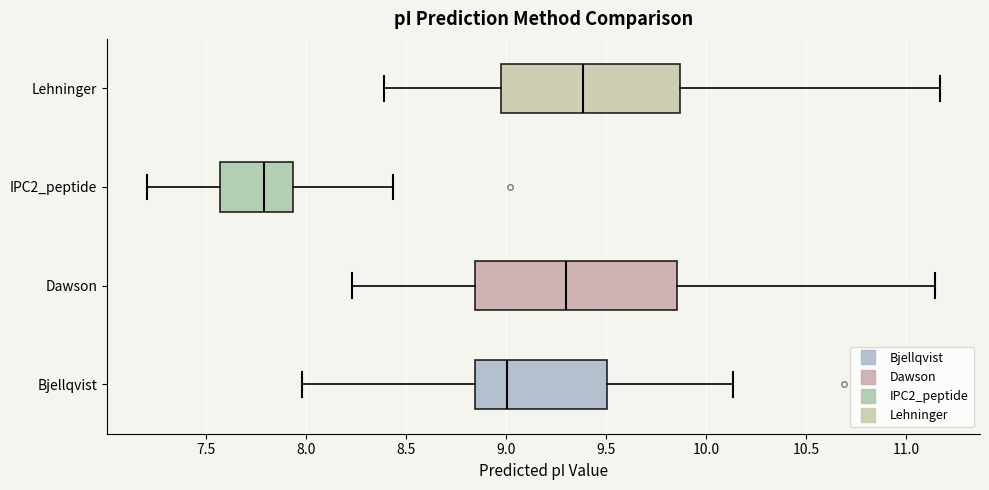

Where does the left whisker of the box for Dawson end on the x-axis? The values are not printed on the chart, so give them approximately, as read against the axis.

8.25